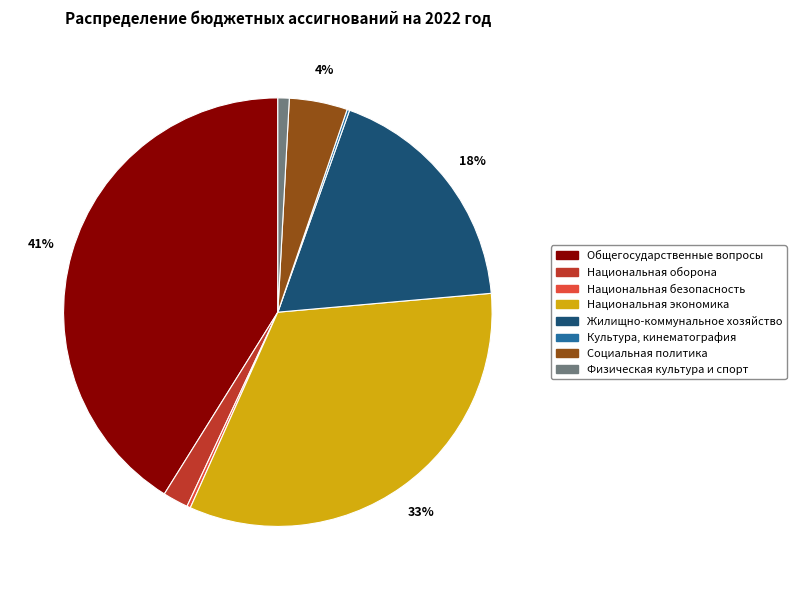

Does Жилищно-коммунальное хозяйство account for over 50% of the chart?

No